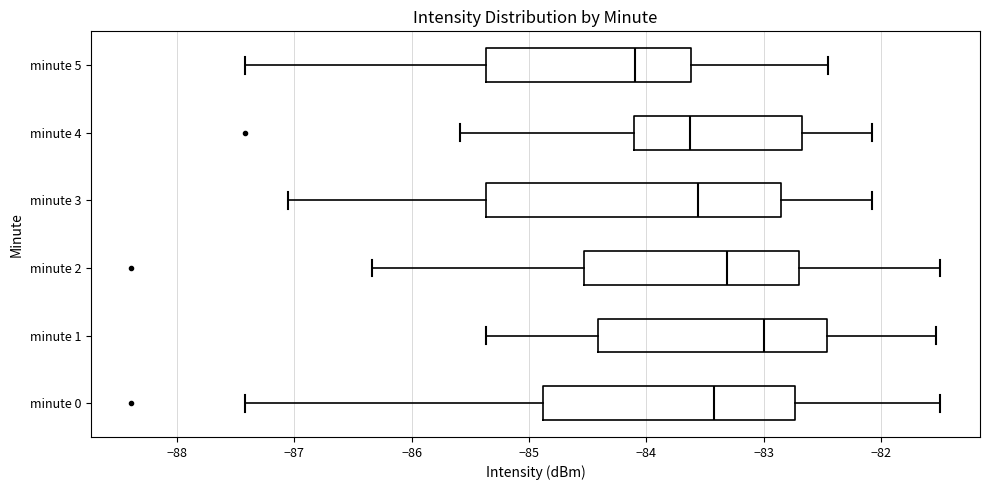

Which box is the widest, from its left edge to its right edge?

minute 3